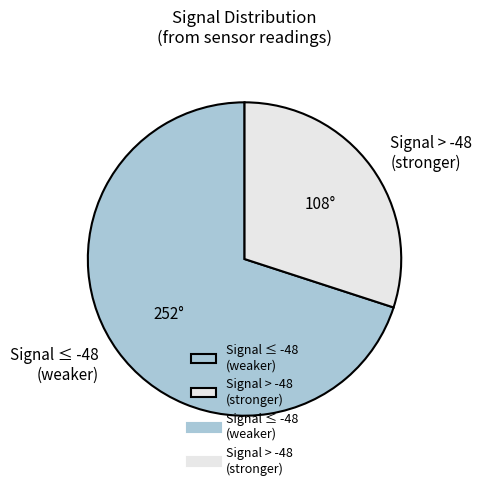

Between Signal > -48 (stronger) and Signal ≤ -48 (weaker), which is larger?

Signal ≤ -48 (weaker)